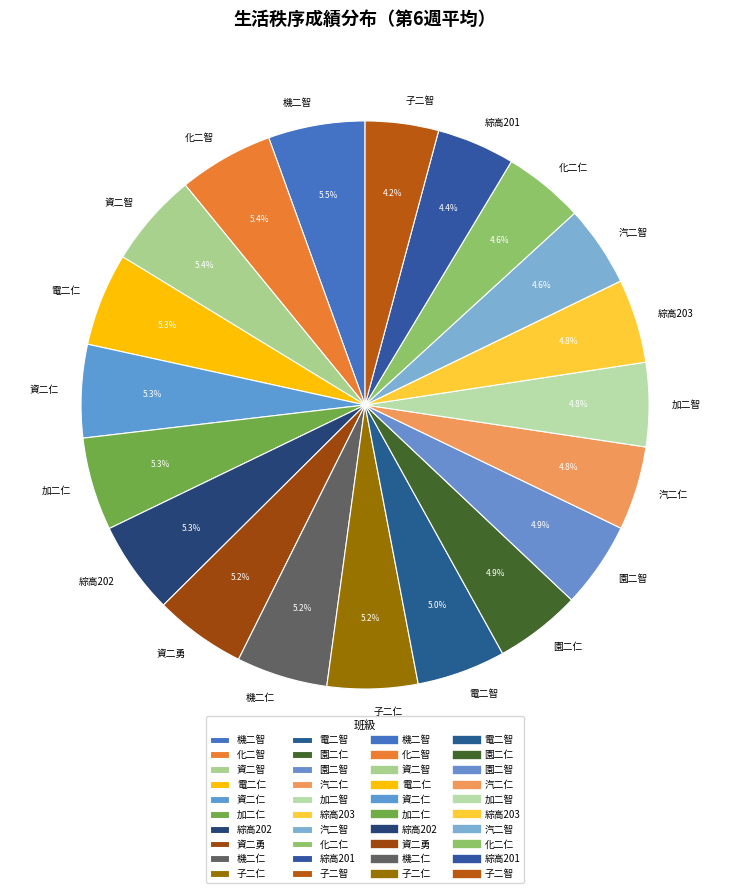

Approximately how many times larger is the value at 機二仁 compared to 化二仁?

1.1